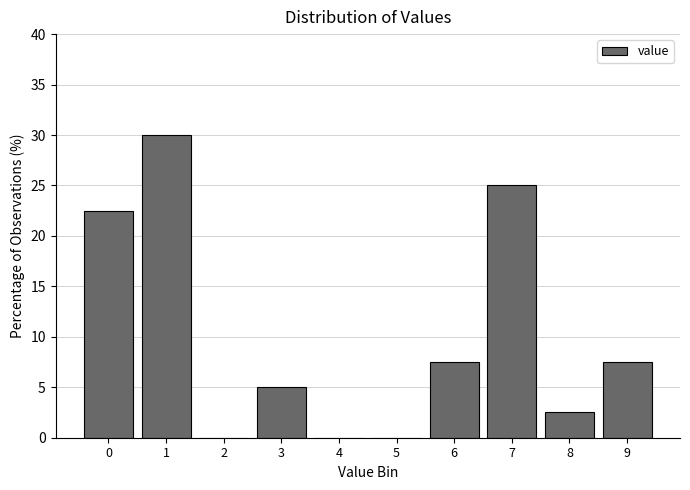

Reading left to right, list all the values displayed in this chart.

0=22.5	1=30.0	2=0.0	3=5.0	4=0.0	5=0.0	6=7.5	7=25.0	8=2.5	9=7.5